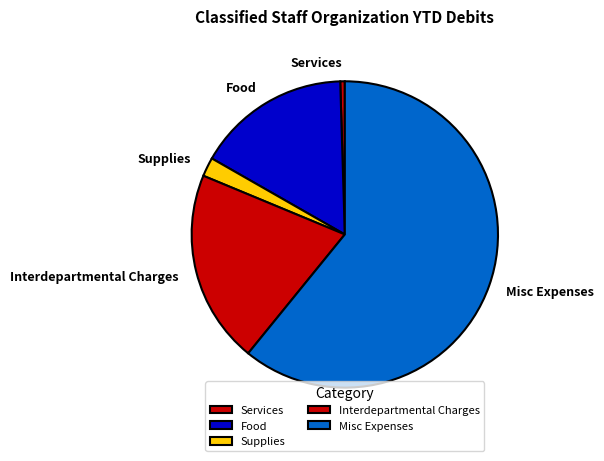

Approximately how many times larger is the value at Interdepartmental Charges compared to Food?

1.3